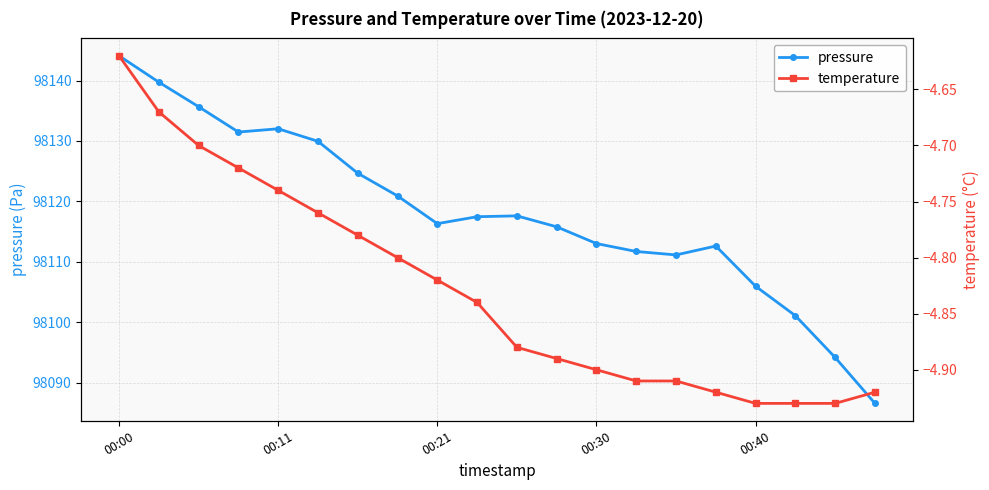

What is the sum of all pressure values?

1962362.2